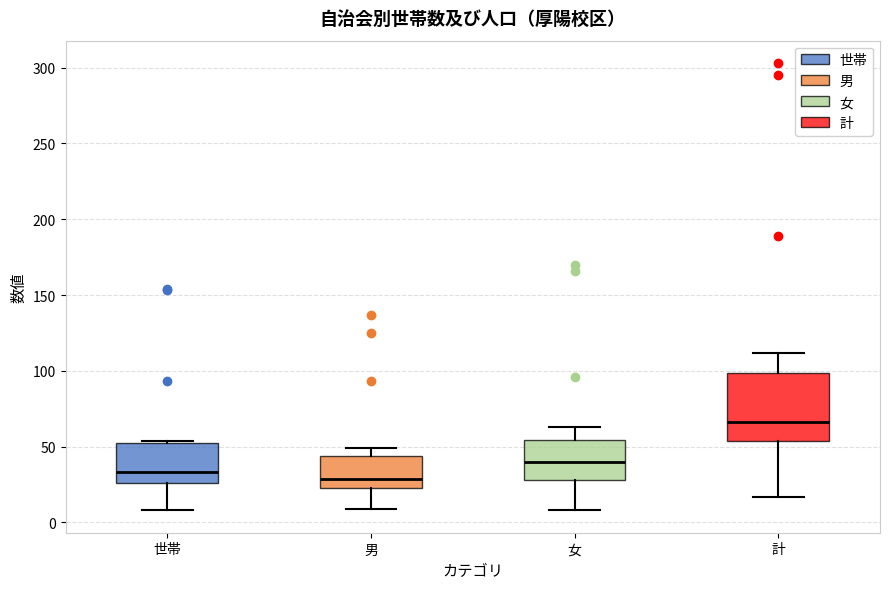

Where does the upper whisker of the box for 女 end on the y-axis? The values are not printed on the chart, so give them approximately, as read against the axis.

65